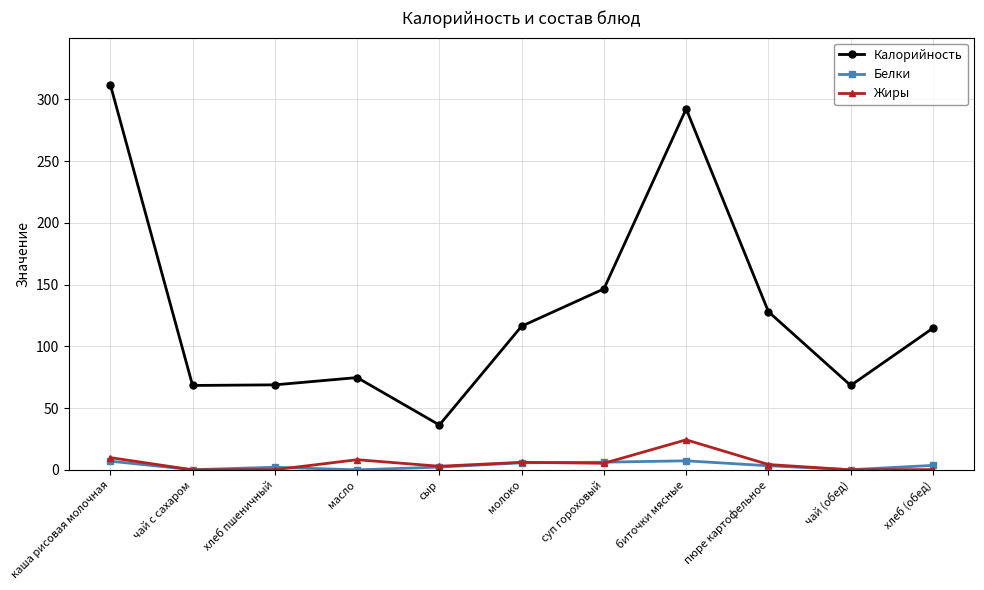

How many interior local valleys does the Калорийность series have?

3